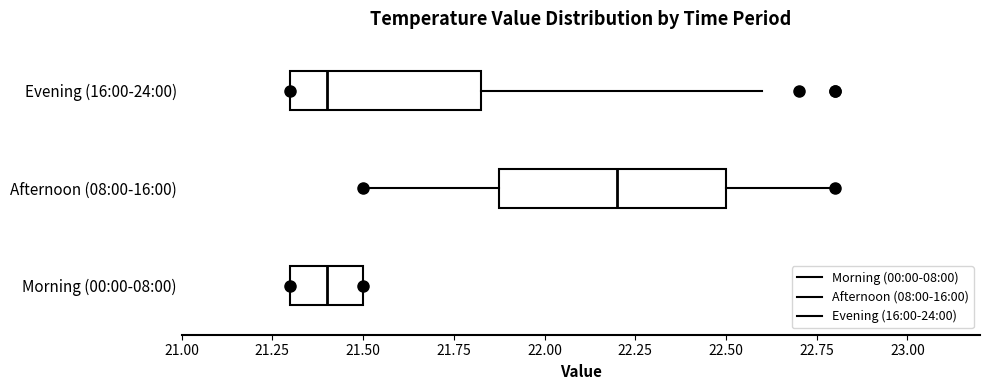

Reading bottom to top, read every box against the x-axis: the position of its median line, the range the box covers, and the ends of its whiskers. The values are not printed on the chart, so give them approximately, as read against the axis.

Morning (00:00-08:00): median 21.40, box 21.30 to 21.50, whiskers 21.30 to 21.50
Afternoon (08:00-16:00): median 22.20, box 21.90 to 22.50, whiskers 21.50 to 22.80
Evening (16:00-24:00): median 21.40, box 21.30 to 21.85, whiskers 21.30 to 22.60